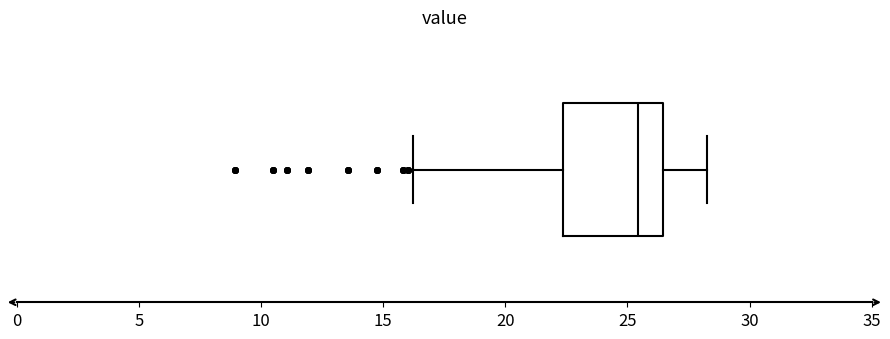

Read this box plot against the x-axis: the position of the median line, the range covered by the box, and the ends of both whiskers. The values are not printed on the chart, so give them approximately, as read against the axis.

median 25.5, box 22.5 to 26.5, whiskers 16.0 to 28.5